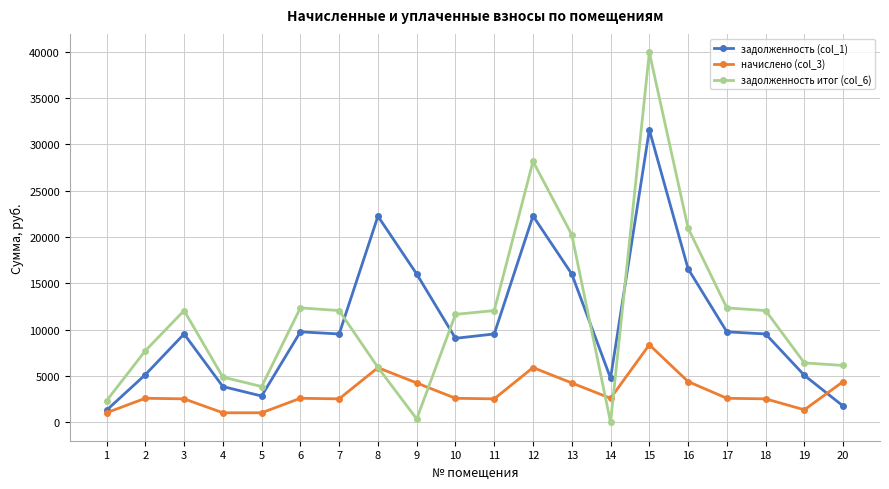

What is the sum of the начислено (col_3) values at 6 and 4?

3606.1